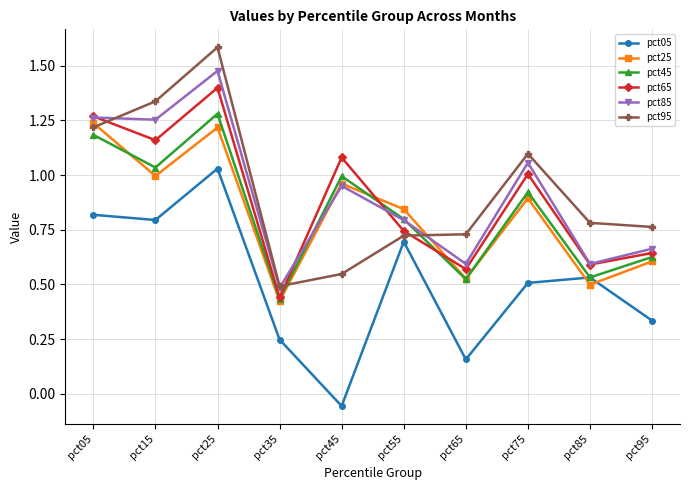

Count the number of categories in the chart.

10